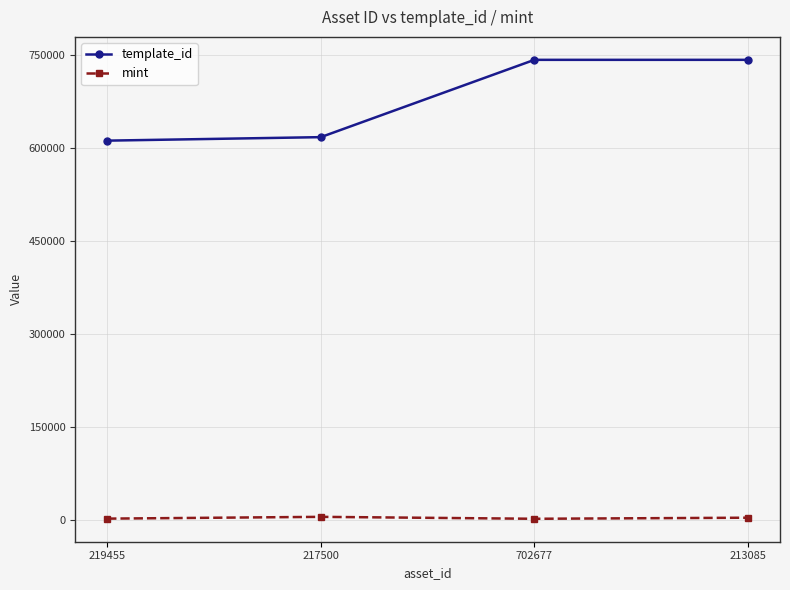

What is the minimum value for template_id?

611865